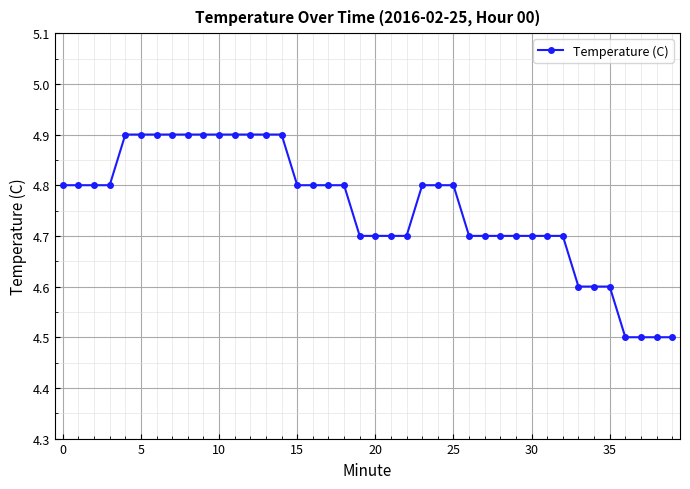

What is the difference between the second highest and minimum values?

0.4